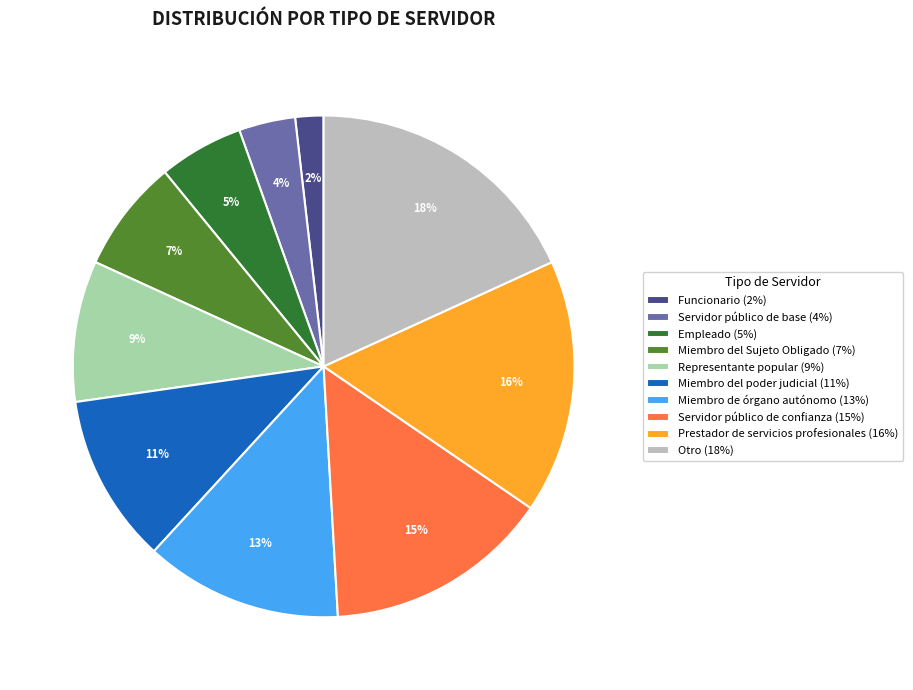

To the nearest percent, what percentage of the pie is Miembro del poder judicial?

11%